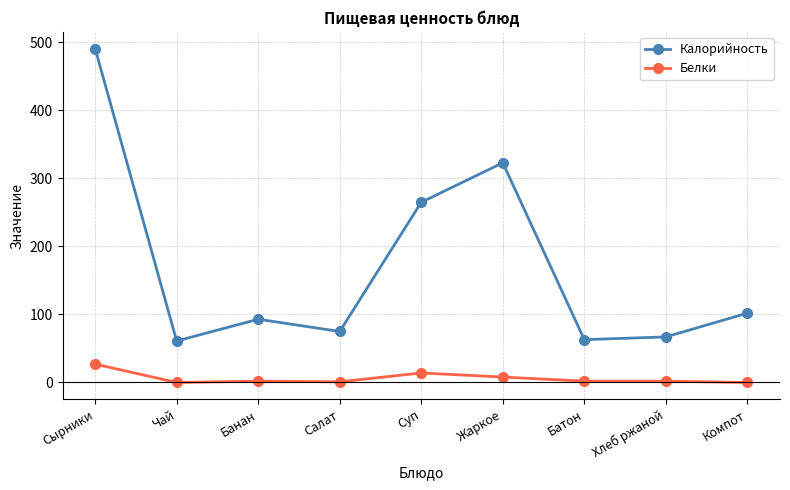

In Калорийность, how many points are higher than both neighbors (excluding endpoints)?

2